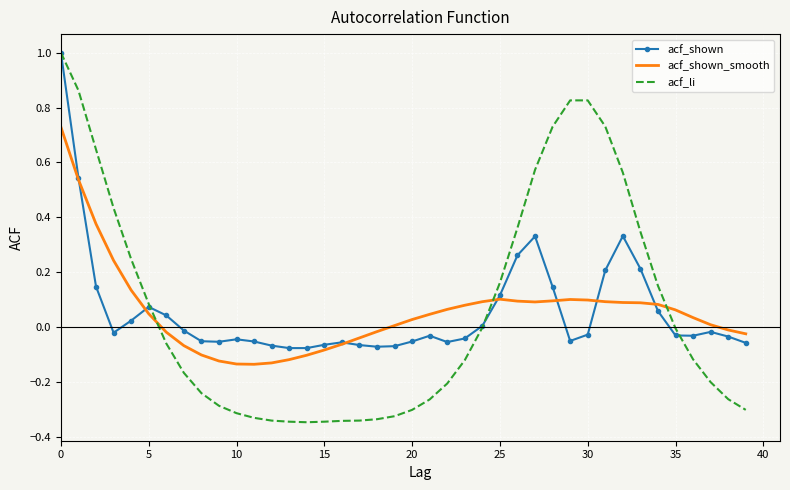

Which series has the widest spread of values?

acf_li